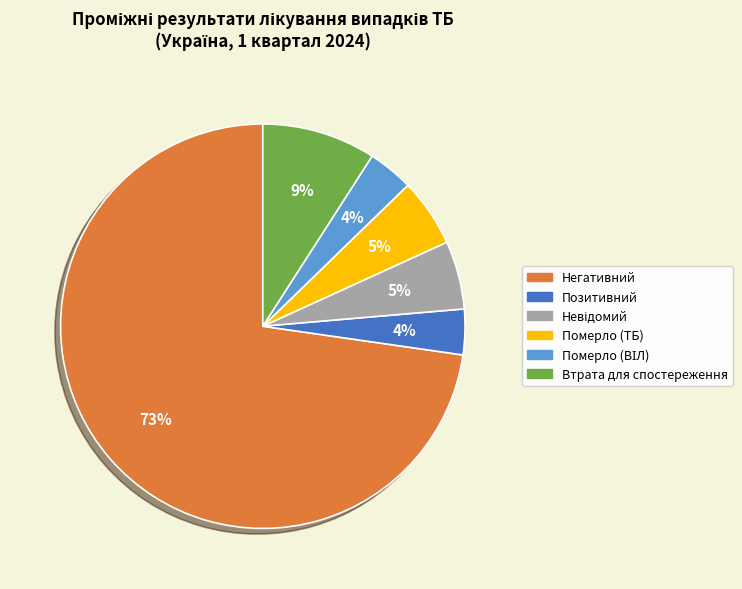

The Померло (ТБ) slice represents 5% of the pie. True or false?

True